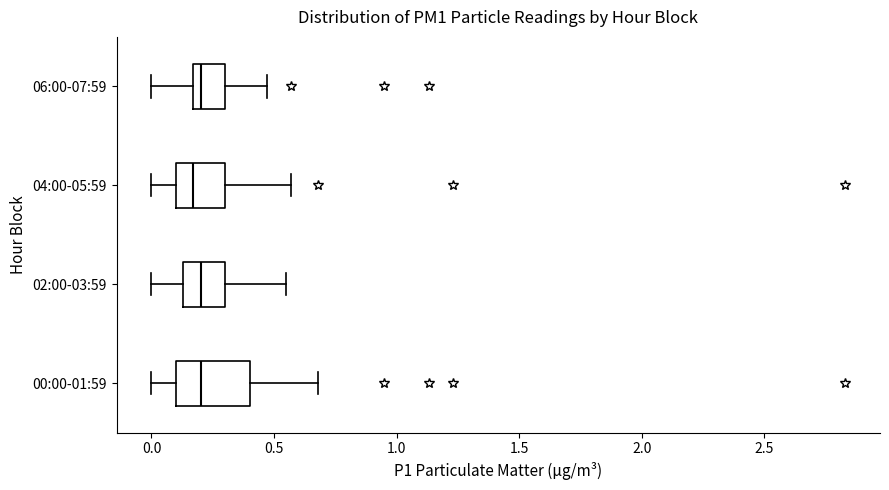

Where is the left edge of the box for 00:00-01:59 on the x-axis? The values are not printed on the chart, so give them approximately, as read against the axis.

0.10